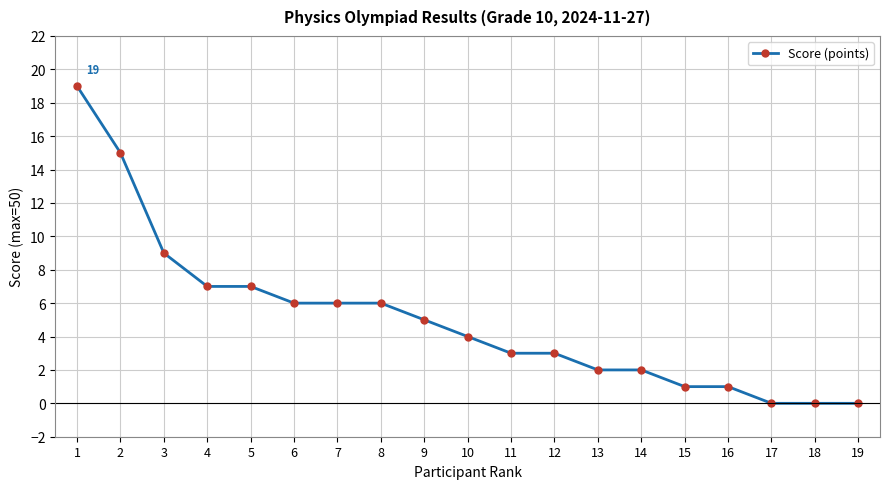

What is the change in value from 14 to 19?

-2